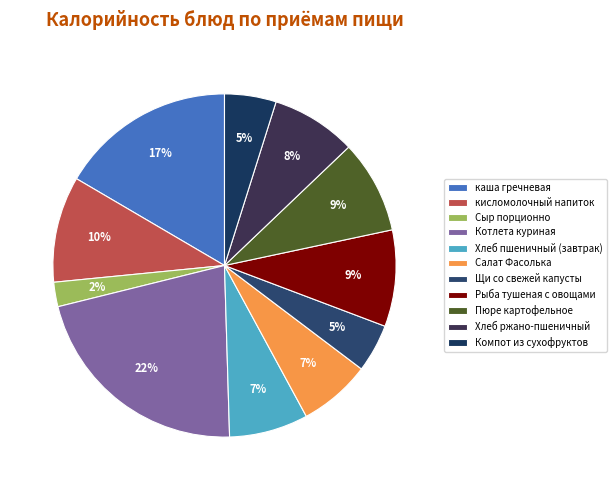

To the nearest percent, what is the combined percentage of Компот из сухофруктов and каша гречневая?

21%